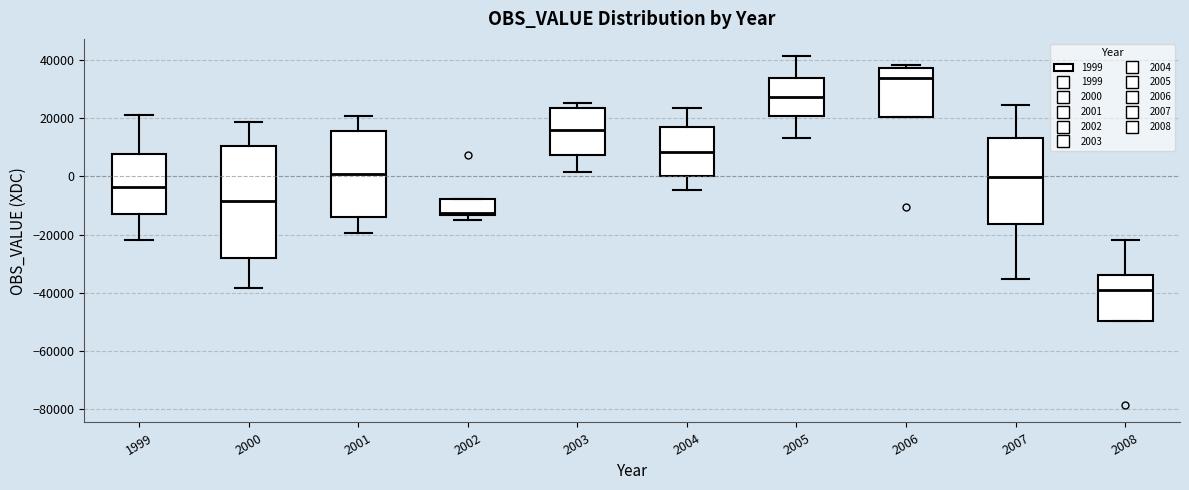

Which box's median line is the lowest?

2008